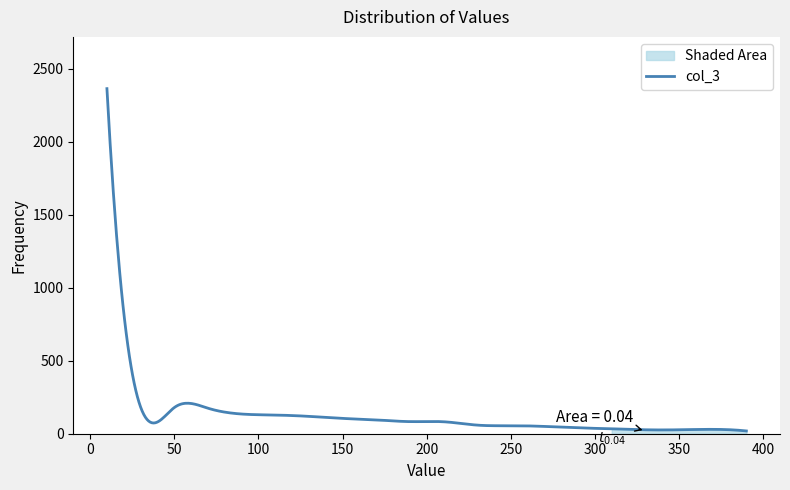

What is the difference between the values at 290 and 390?

21